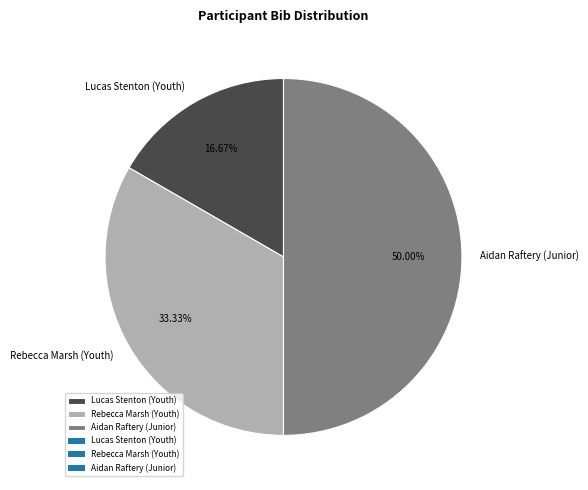

True or false: Lucas Stenton (Youth) accounts for 29% of the total.

False